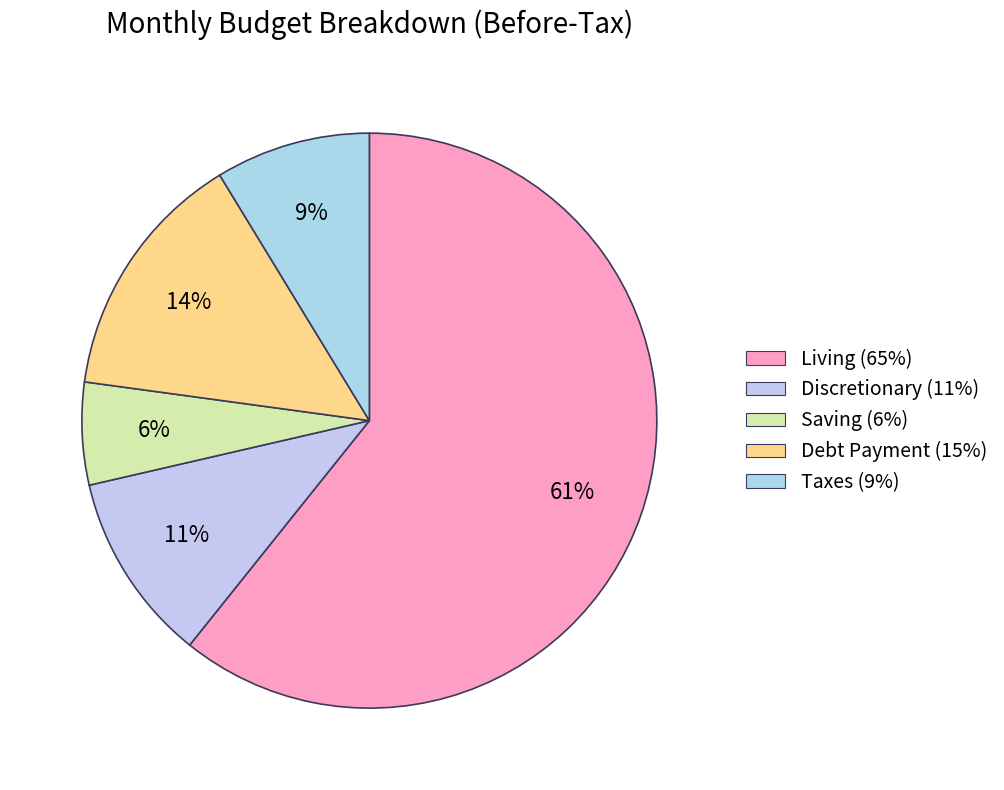

To the nearest percent, what is the combined percentage of Discretionary and Taxes?

19%